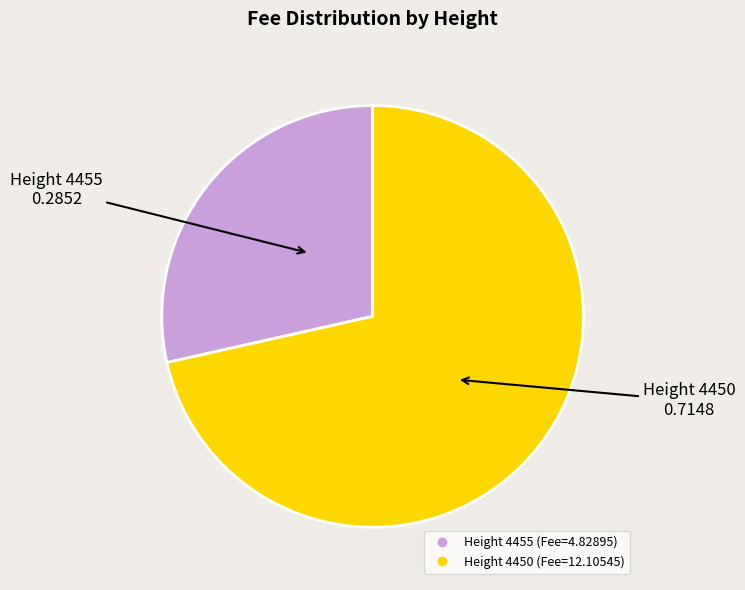

Is there a majority slice in this chart?

Yes